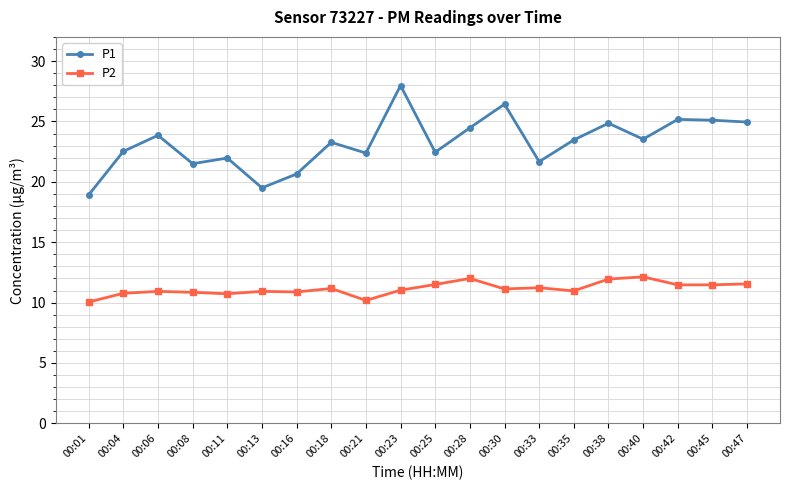

True or false: P1 has more than 2 points higher than both neighbors.

True